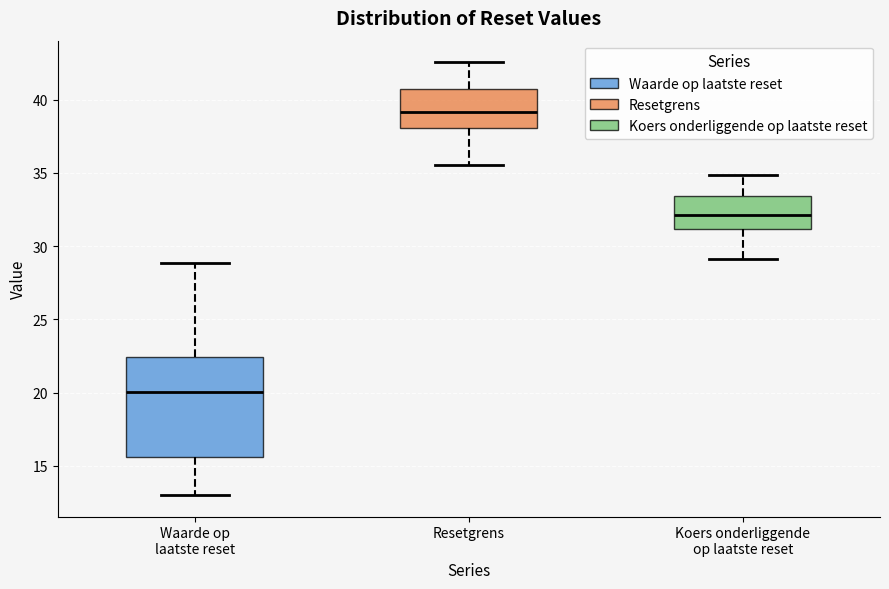

Reading left to right, transcribe this box plot: for each box, give where its median line is, the range the box spans, and where its two whiskers end, as read against the y-axis. The values are not printed on the chart, so give them approximately, as read against the axis.

Waarde op laatste reset: median 20.0, box 15.5 to 22.5, whiskers 13.0 to 29.0
Resetgrens: median 39.0, box 38.0 to 40.5, whiskers 35.5 to 42.5
Koers onderliggende op laatste reset: median 32.0, box 31.0 to 33.5, whiskers 29.0 to 35.0